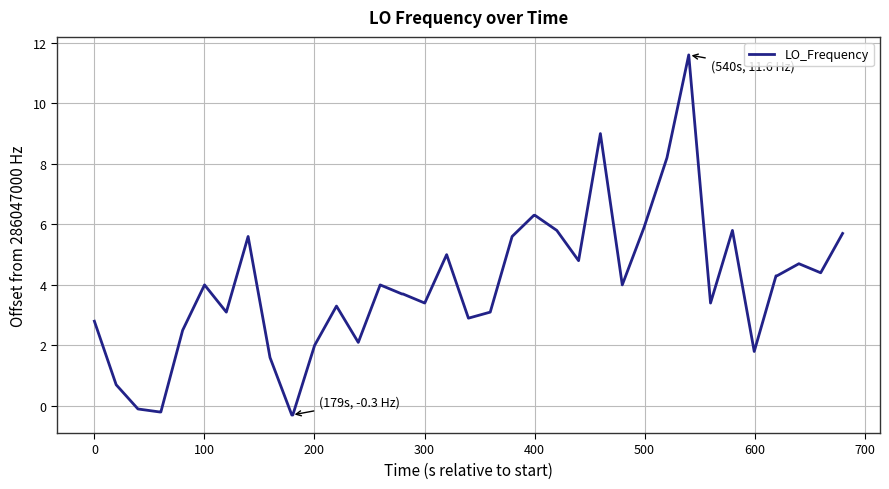

What is the smallest value displayed?

-0.3